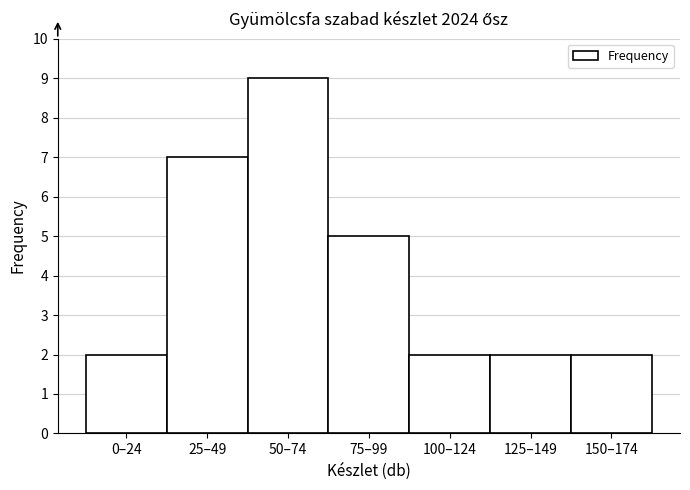

Reading right to left, what are all the values shown in this chart?

150–174=2	125–149=2	100–124=2	75–99=5	50–74=9	25–49=7	0–24=2